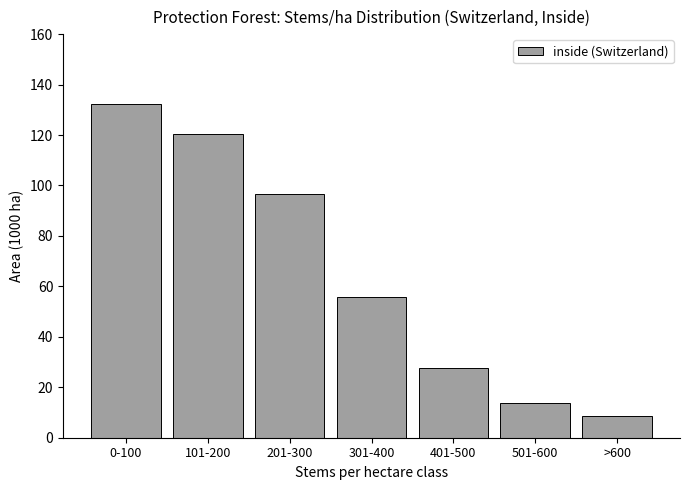

Reading left to right, extract all data points from this chart.

0-100=132.3	101-200=120.6	201-300=96.6	301-400=55.8	401-500=27.5	501-600=13.6	>600=8.8